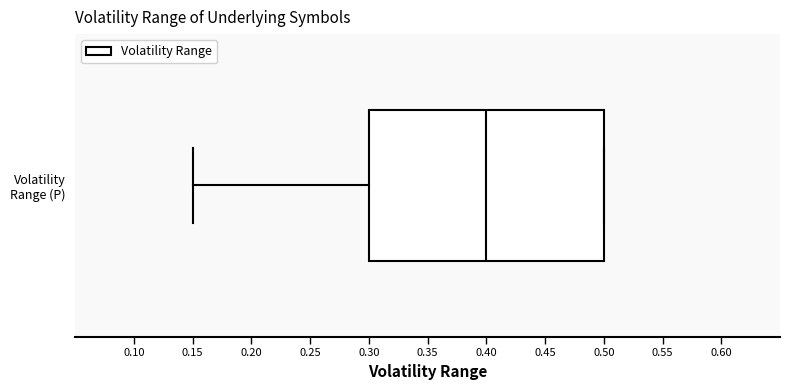

Read this box plot against the x-axis: the position of the median line, the range covered by the box, and the ends of both whiskers. The values are not printed on the chart, so give them approximately, as read against the axis.

median 0.40, box 0.30 to 0.50, whiskers 0.15 to 0.50